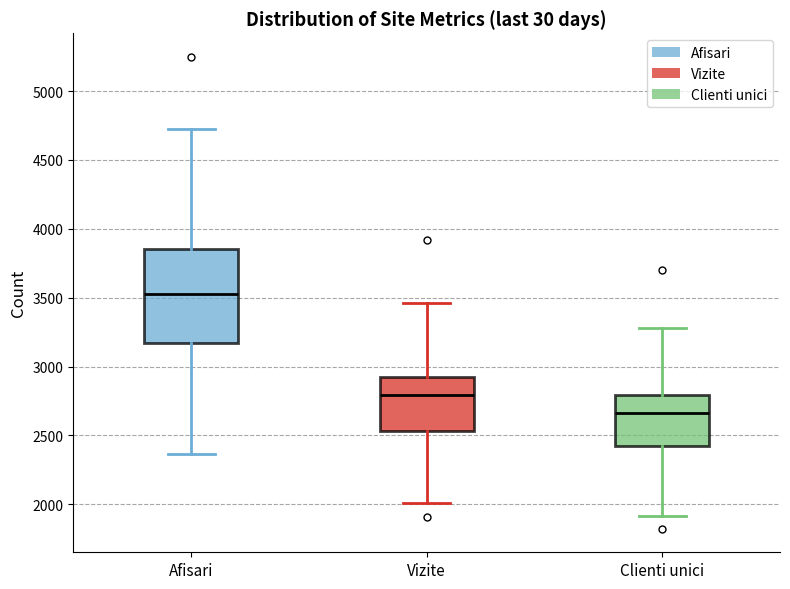

Reading left to right, transcribe this box plot: for each box, give where its median line is, the range the box spans, and where its two whiskers end, as read against the y-axis. The values are not printed on the chart, so give them approximately, as read against the axis.

Afisari: median 3550, box 3150 to 3850, whiskers 2350 to 4750
Vizite: median 2800, box 2550 to 2950, whiskers 2000 to 3450
Clienti unici: median 2650, box 2400 to 2800, whiskers 1900 to 3300